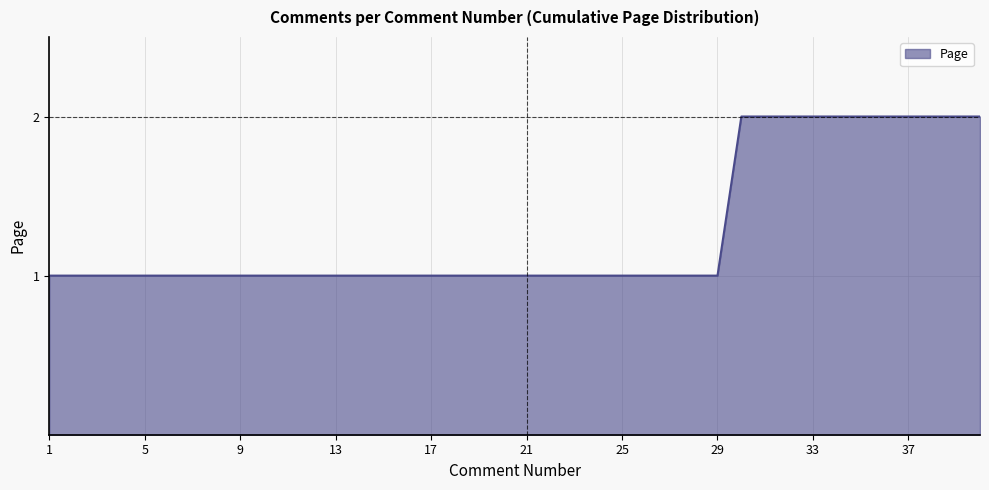

True or false: there are more than 1 points higher than both neighbors.

False